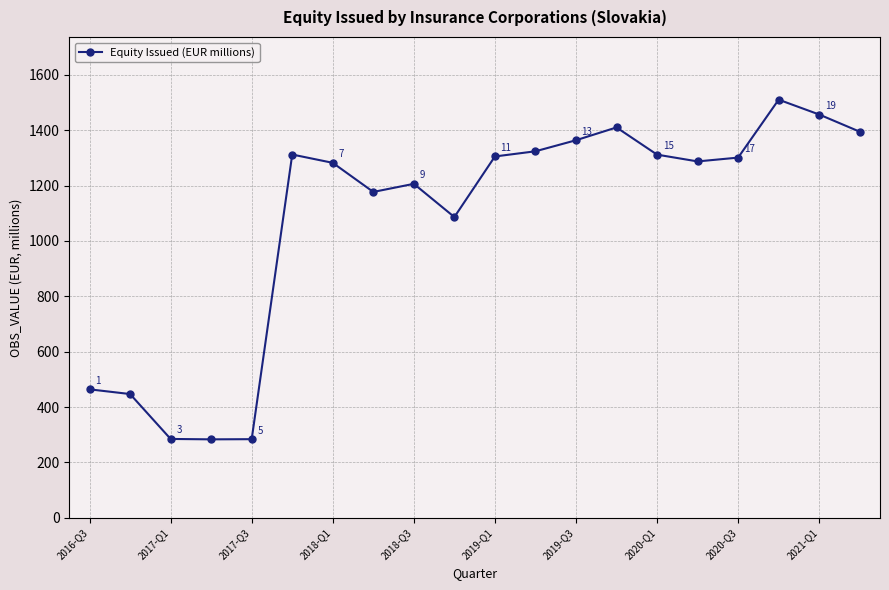

Count the number of categories in the chart.

20